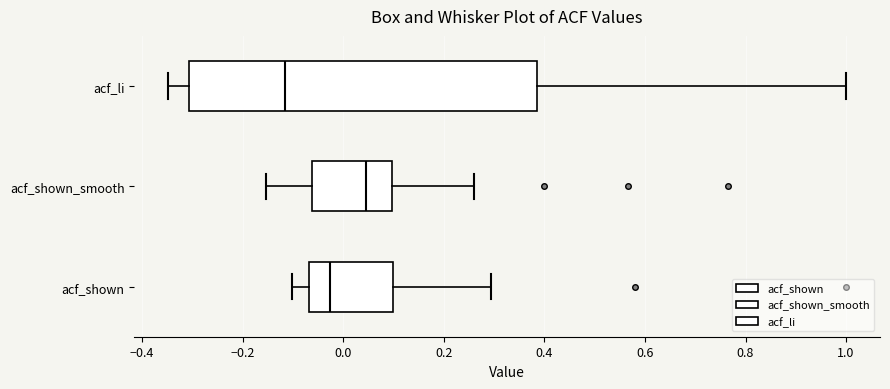

Comparing the boxes themselves (not the whiskers), which one is the widest?

acf_li